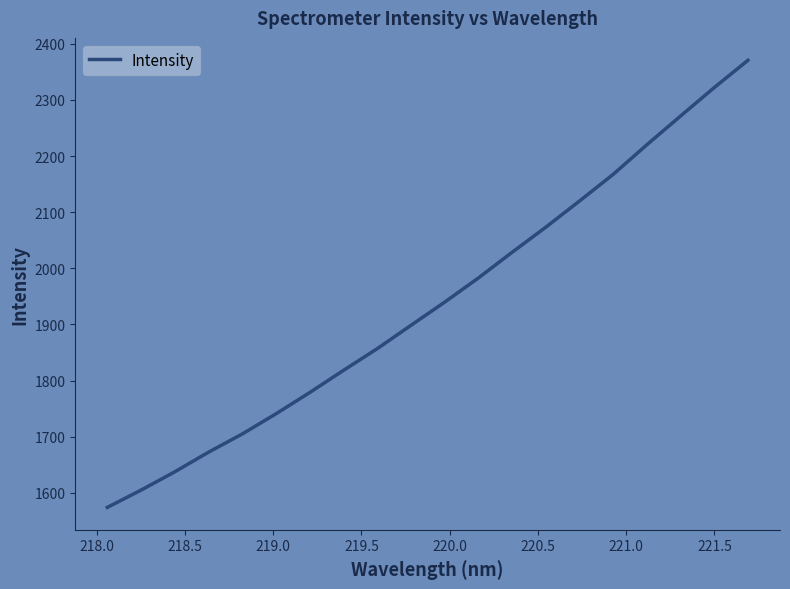

Reading left to right, extract all data points from this chart.

1574.0	1604.8	1637.4	1672.4	1704.8	1740.8	1778.7	1818.2	1856.8	1898.4	1939.7	1982.7	2028.5	2073.3	2119.9	2167.4	2220.2	2271.4	2322.1	2370.8